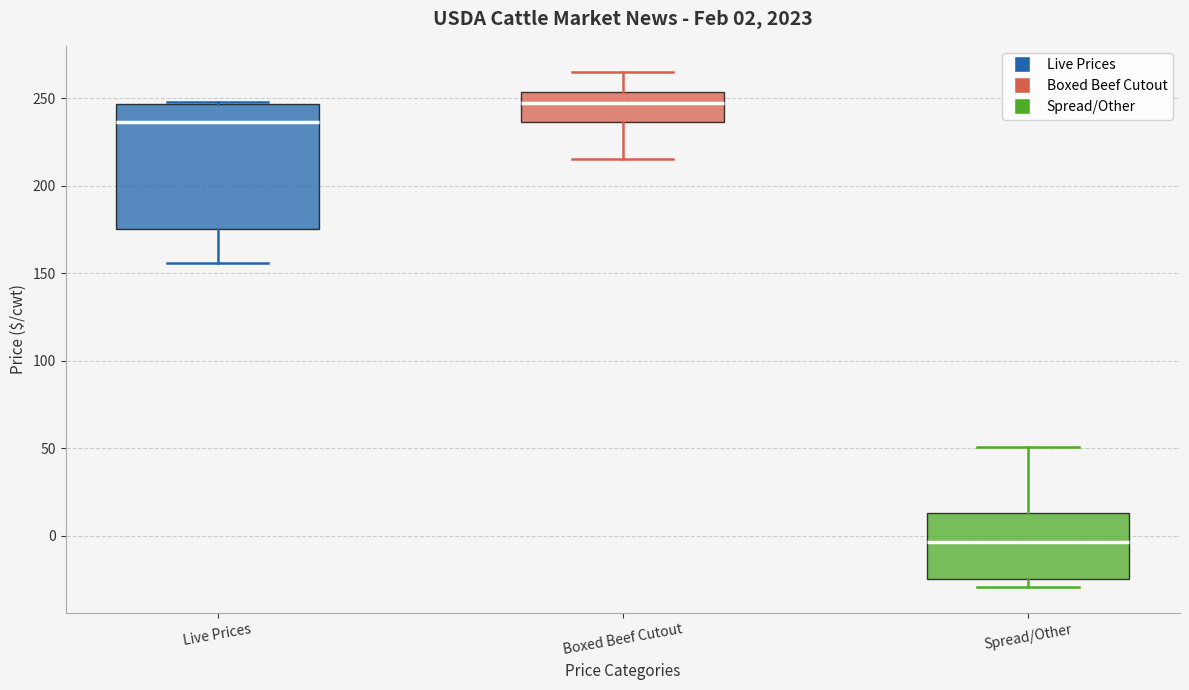

Comparing the boxes themselves (not the whiskers), which one is the tallest?

Live Prices